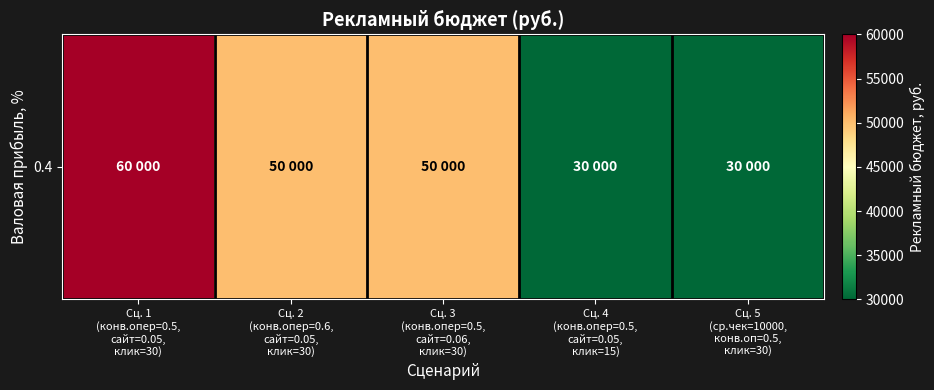

How many distinct data groups are displayed?

1